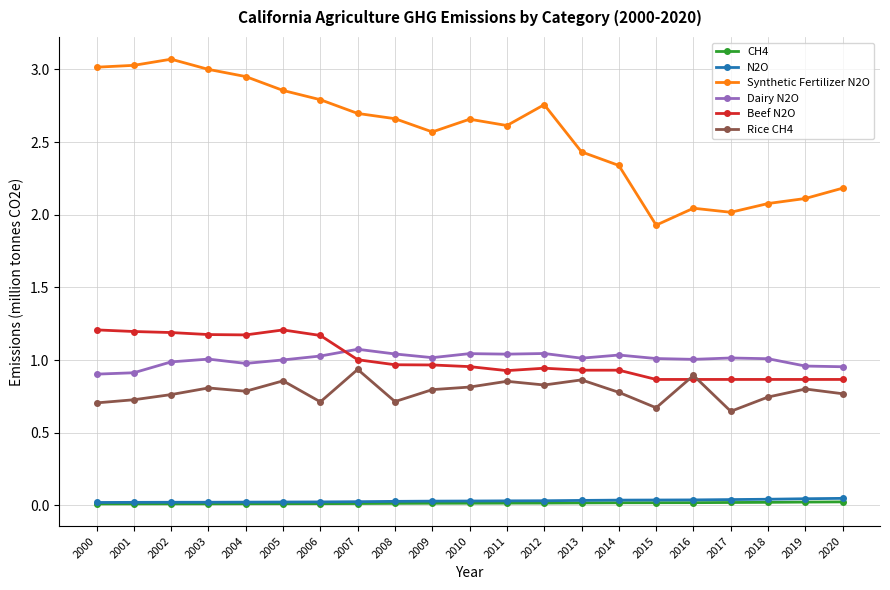

True or false: Beef N2O has more than 0 points higher than both neighbors.

True